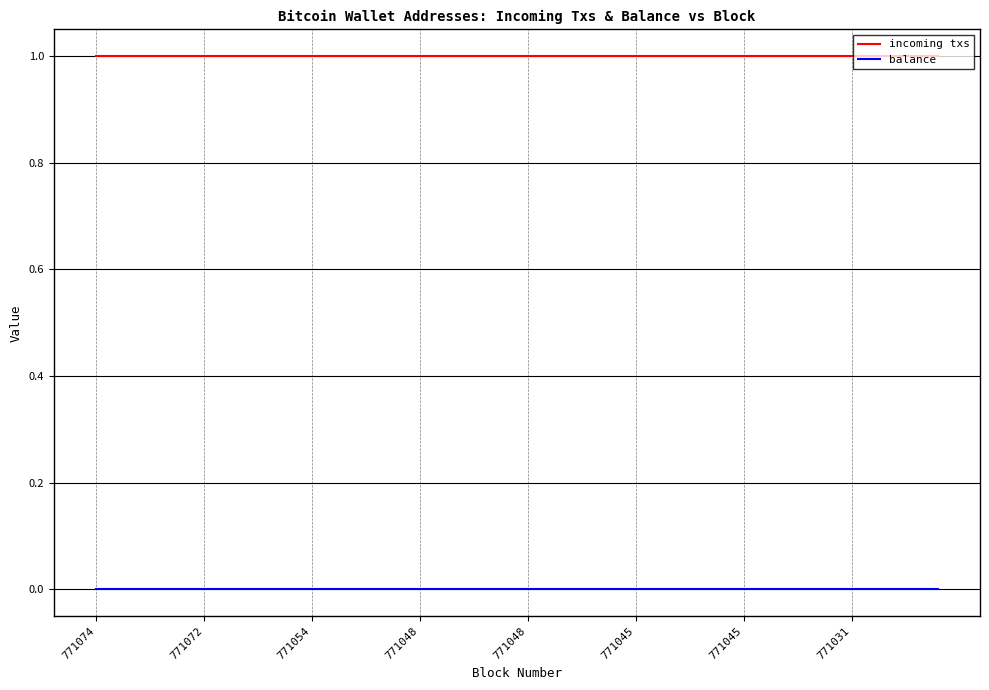

Is this an area chart (filled region under the line)?

No